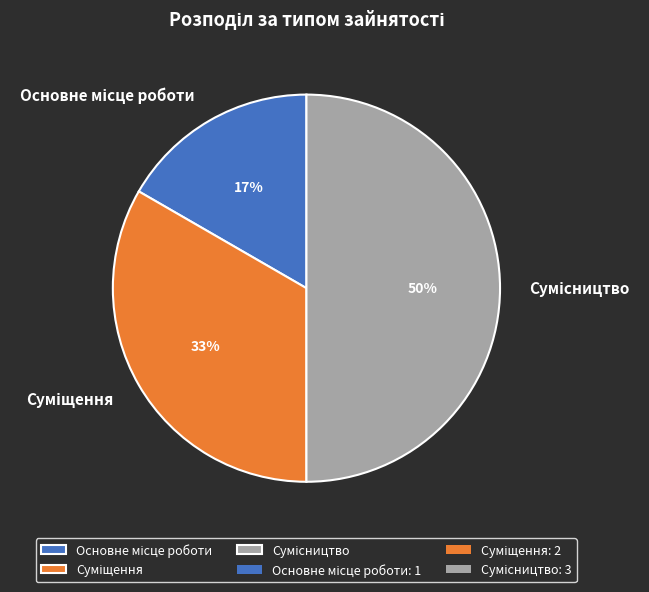

To the nearest percent, what is the difference between the largest and smallest slice percentages?

33%